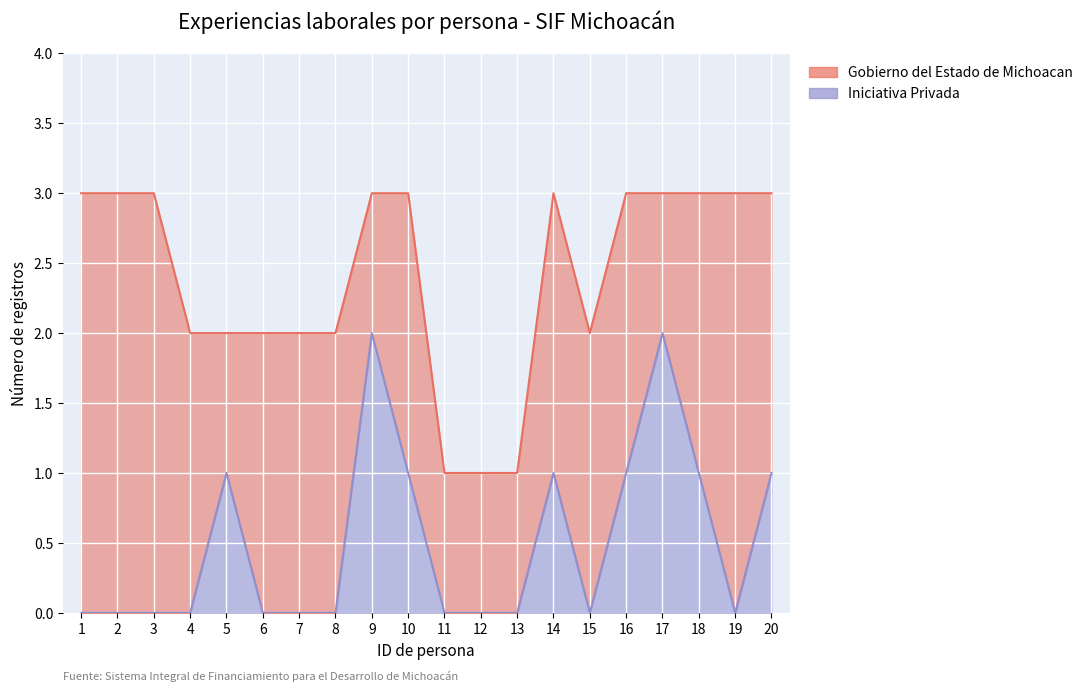

The value at 6 is 1. True or false?

False